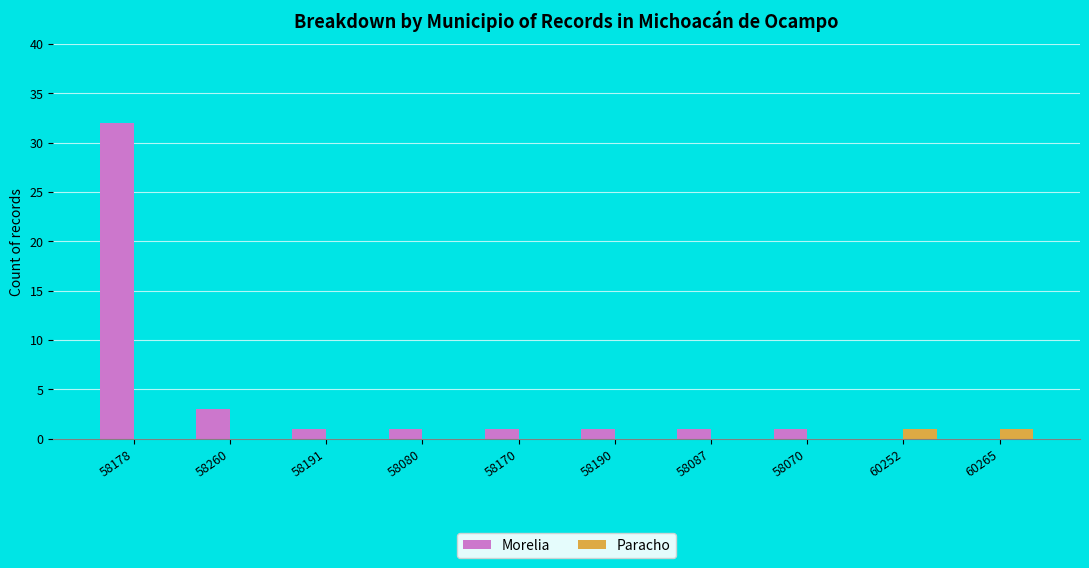

How many groups of bars are there?

10